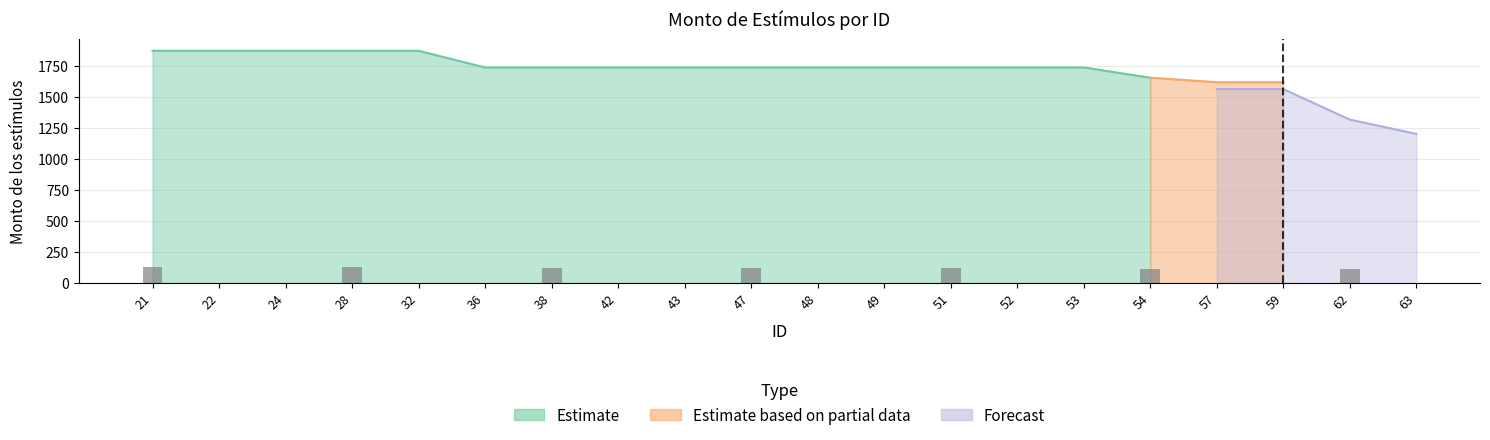

Which label corresponds to the largest value in the chart?

21